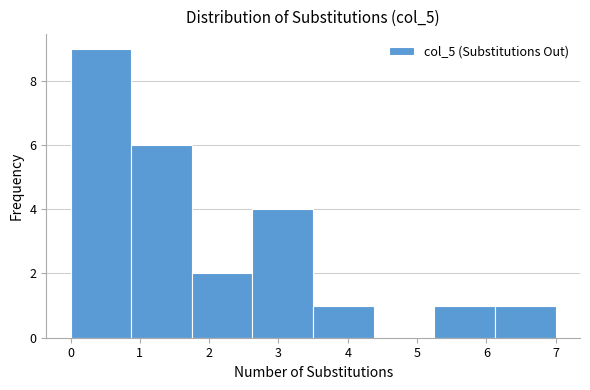

Reading left to right, list every bar in this chart as the range it spans on the x-axis followed by its height. Neither the bar edges nor the heights are printed on the chart, so give them approximately, as read against the axes.

0.0 to 0.9: 9
0.9 to 1.8: 6
1.8 to 2.6: 2
2.6 to 3.5: 4
3.5 to 4.4: 1
4.4 to 5.3: 0
5.3 to 6.1: 1
6.1 to 7.0: 1